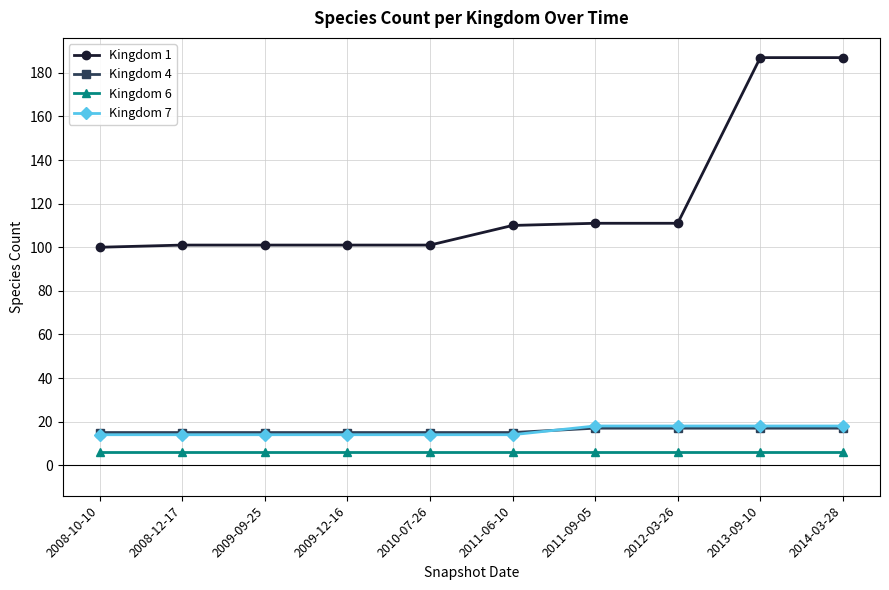

What is the label of the 3rd point from the left?

2009-09-25